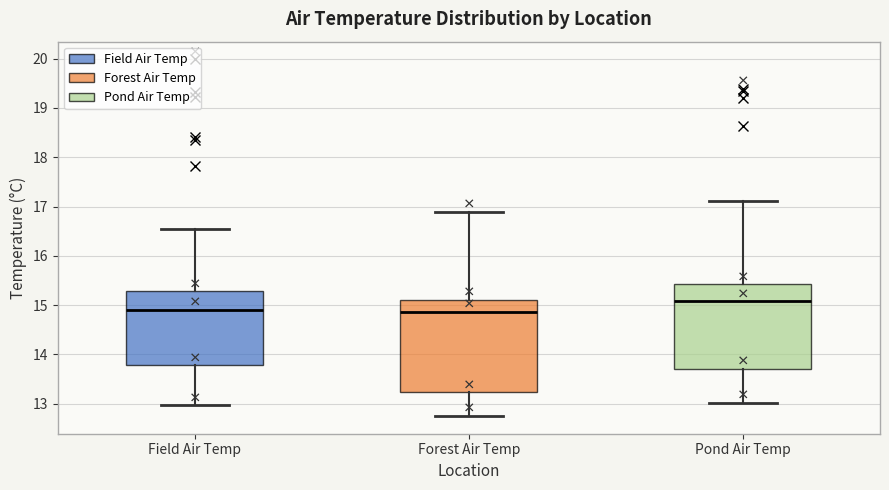

Where does the lower whisker of the box for Forest Air Temp end on the y-axis? The values are not printed on the chart, so give them approximately, as read against the axis.

12.8